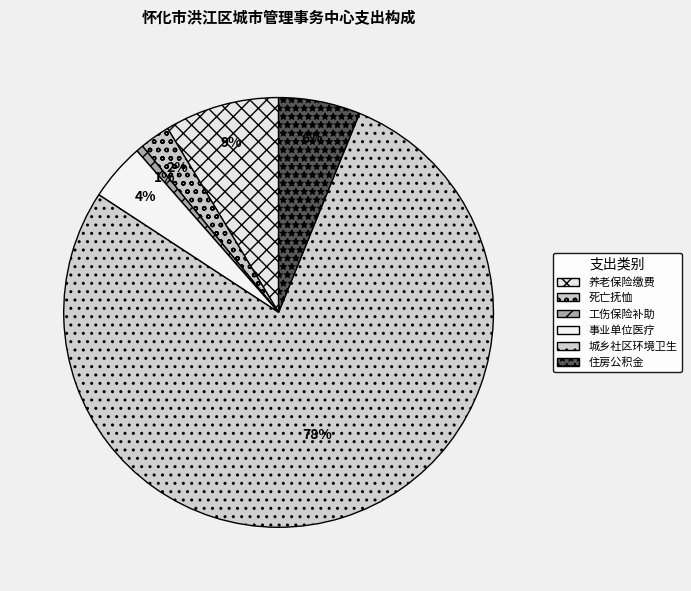

Count the number of slices in the pie.

6